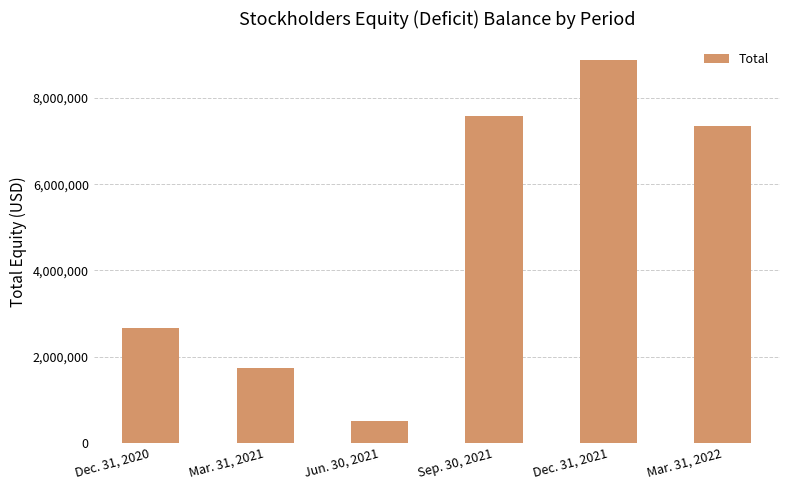

Rank the categories by value from highest to lowest.

Dec. 31, 2021, Sep. 30, 2021, Mar. 31, 2022, Dec. 31, 2020, Mar. 31, 2021, Jun. 30, 2021